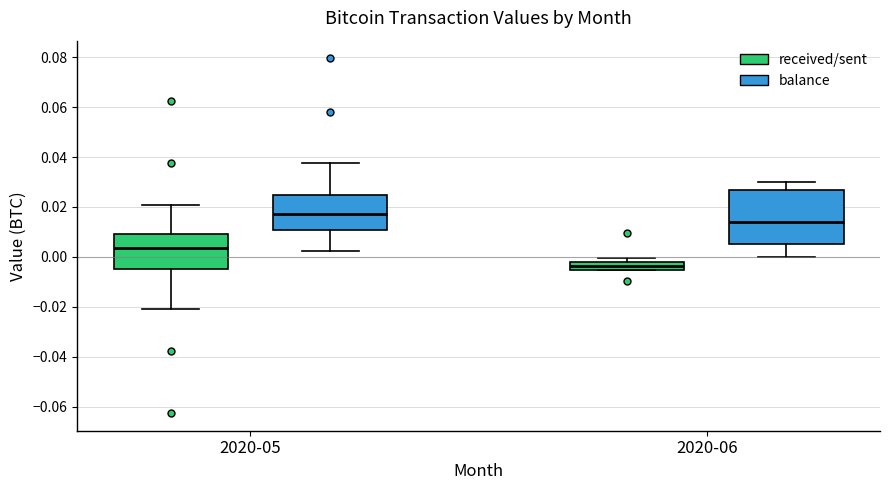

Which box's median line is the highest?

2020-05 (balance)